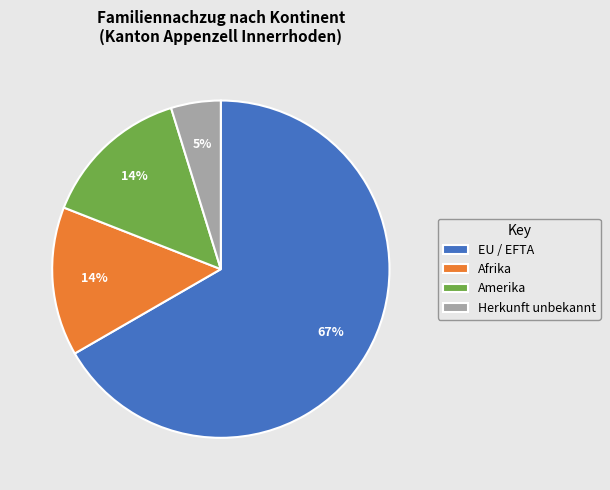

Which slice is the smallest?

Herkunft unbekannt